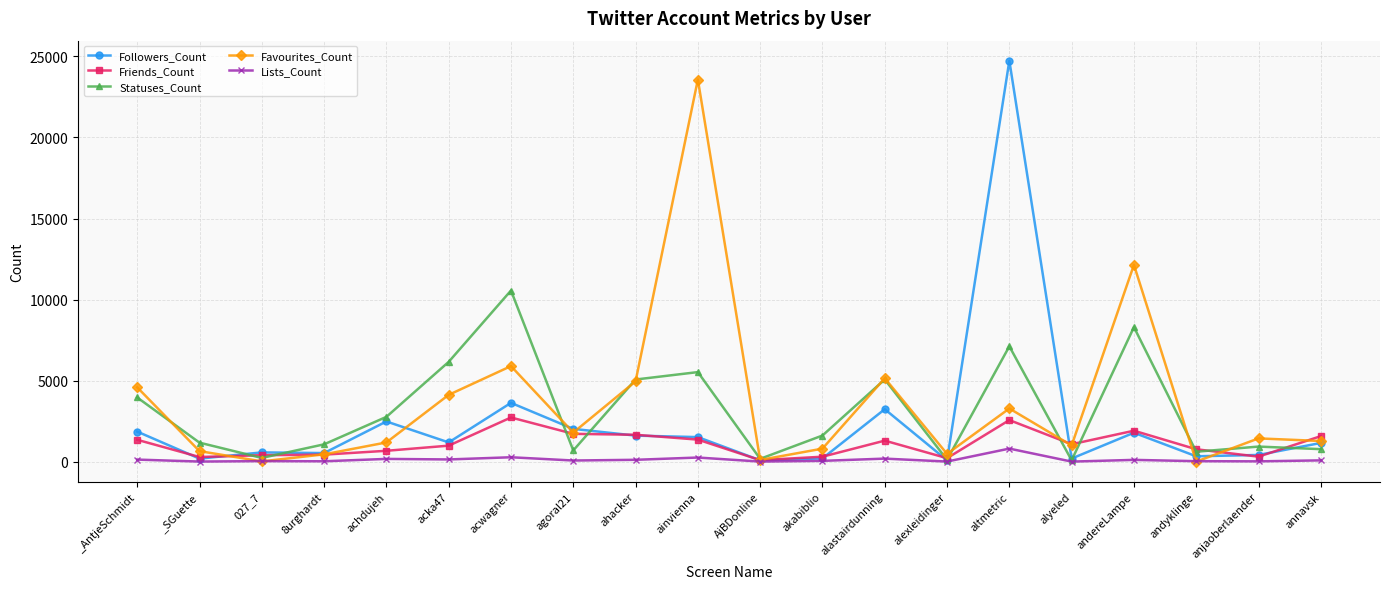

Is it true that Favourites_Count equals 5146 at alastairdunning?

True